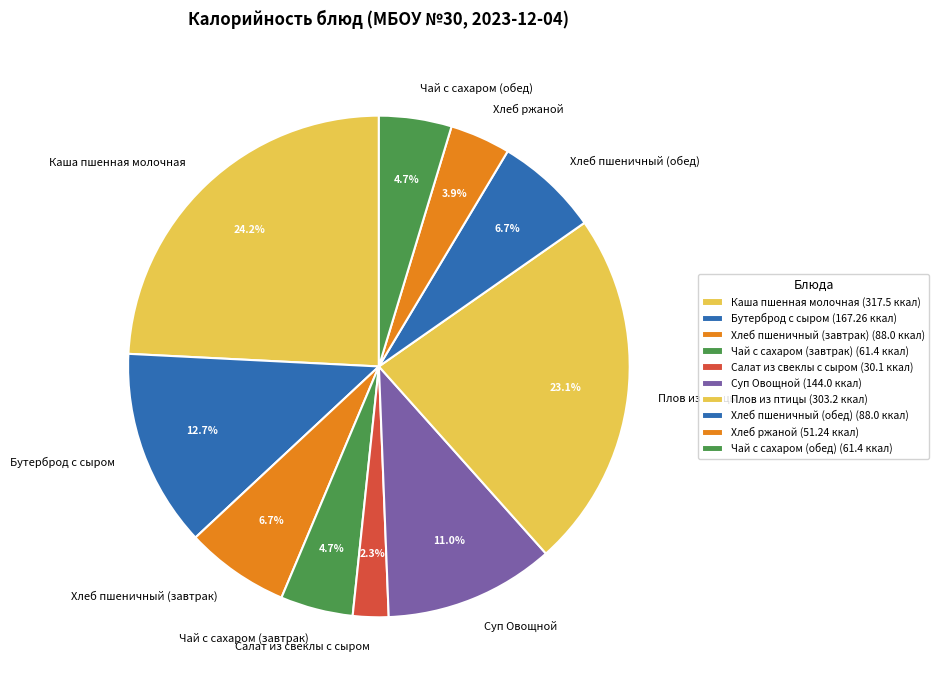

Which category has the smallest portion of the pie?

Салат из свеклы с сыром